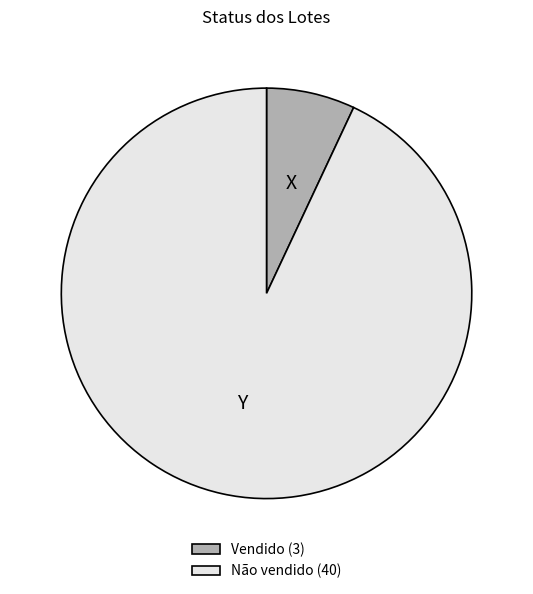

Is there any slice that represents more than half of the pie?

Yes